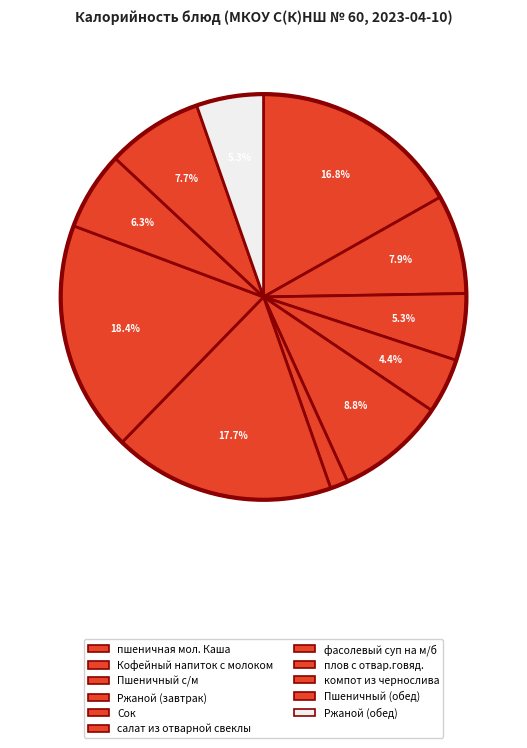

Does Пшеничный (обед) represent more than half of the total?

No